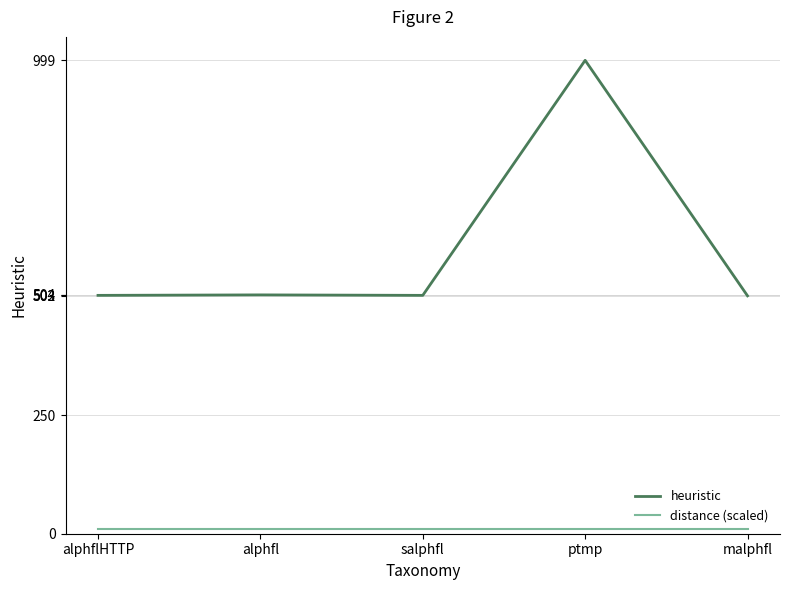

At which category is the sum across all series the highest?

ptmp